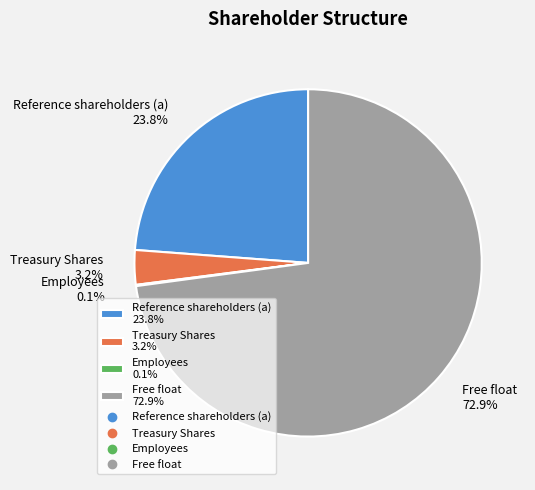

True or false: Treasury Shares accounts for 16% of the total.

False